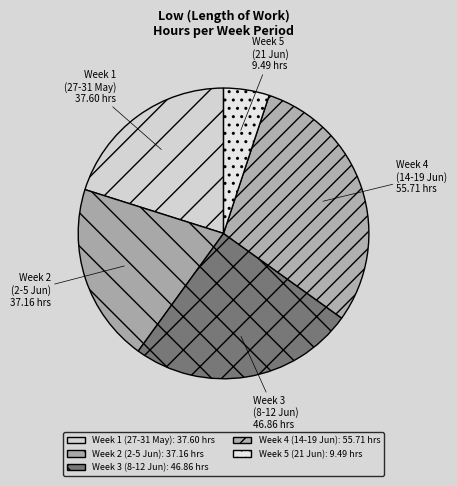

True or false: Week 4 (14-19 Jun) accounts for 30% of the total.

True